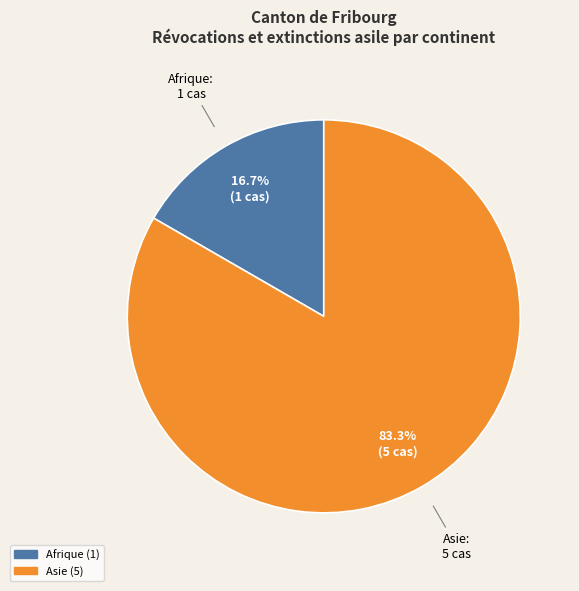

How many segments does this pie chart have?

2